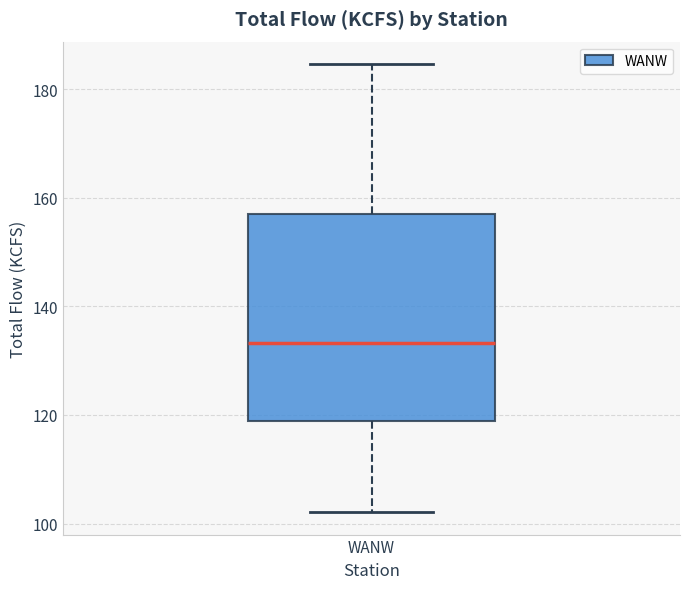

Read this box plot against the y-axis: the position of the median line, the range covered by the box, and the ends of both whiskers. The values are not printed on the chart, so give them approximately, as read against the axis.

median 134, box 118 to 158, whiskers 102 to 184